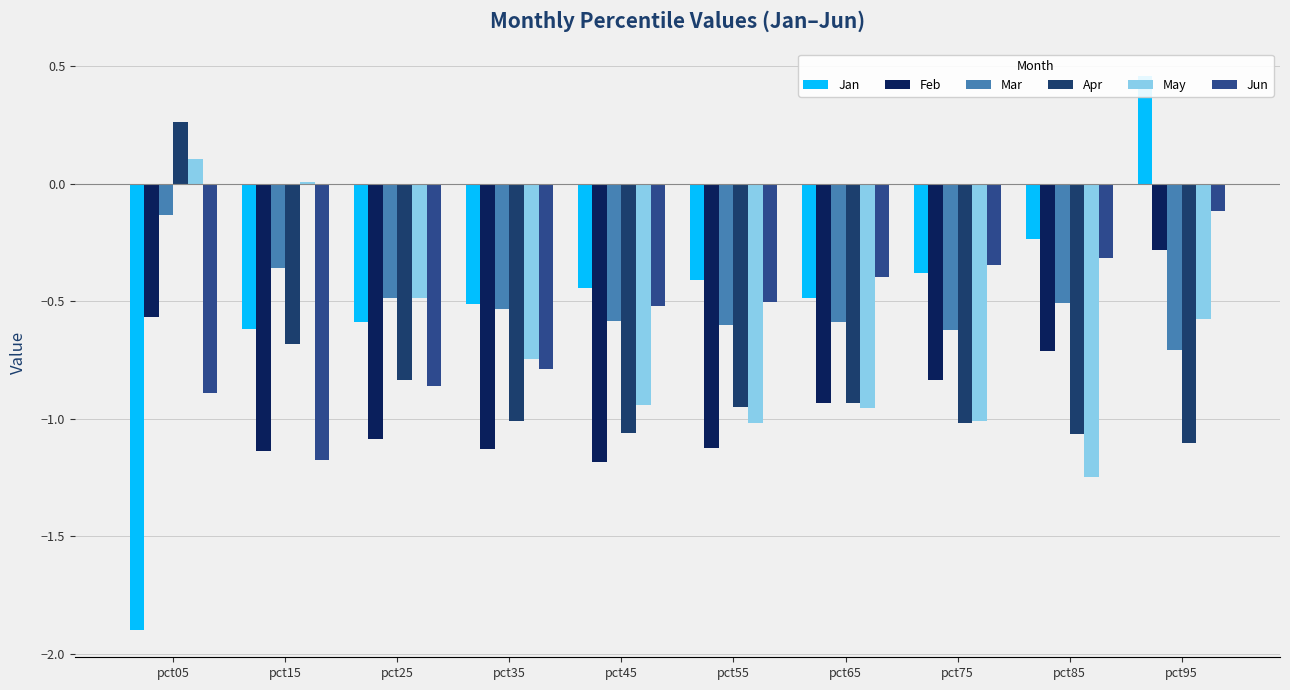

Is it true that May equals -0.6 at pct95?

True